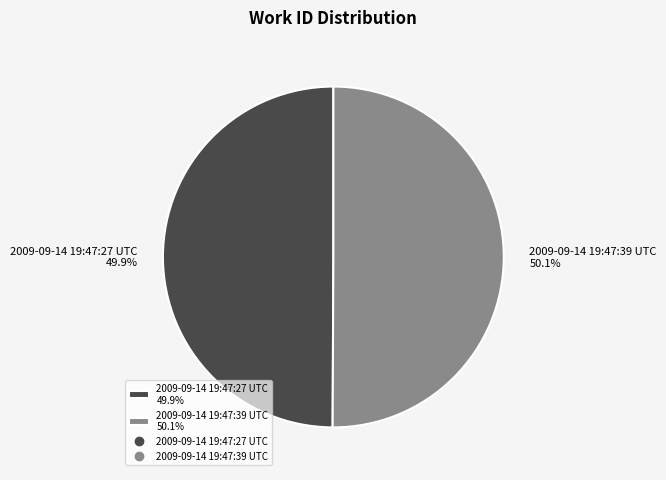

Is the sum of 2009-09-14 19:47:27 UTC 49.9% and 2009-09-14 19:47:39 UTC 50.1% greater than half?

Yes